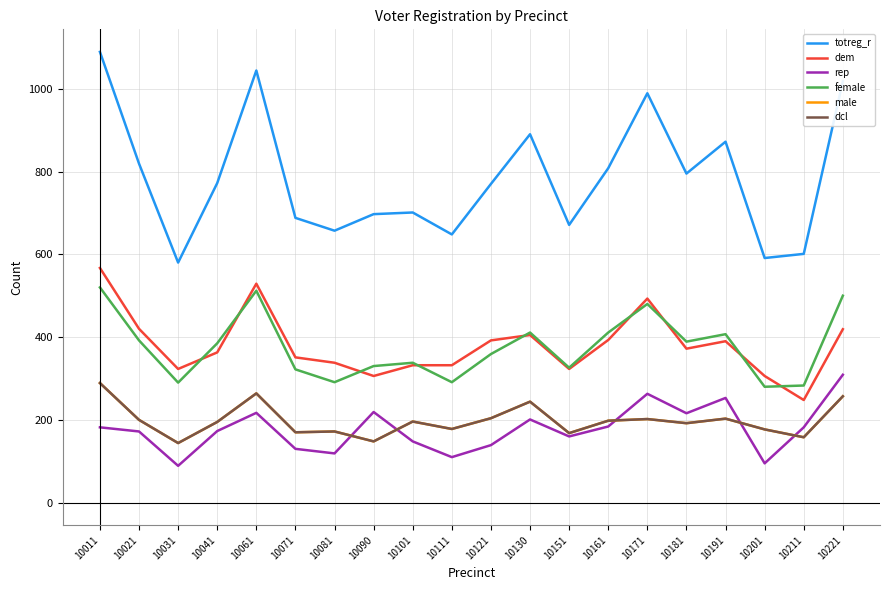

How many lines are shown in the chart?

6